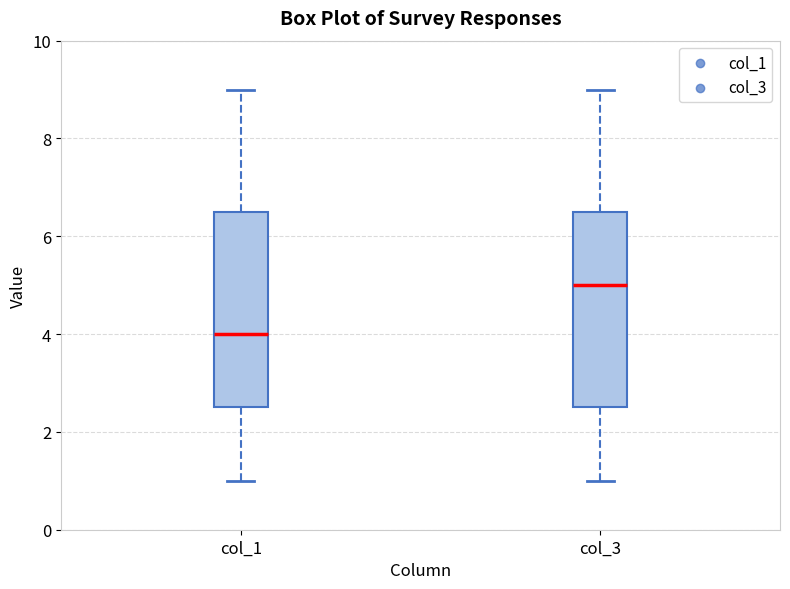

Reading left to right, read every box against the y-axis: the position of its median line, the range the box covers, and the ends of its whiskers. The values are not printed on the chart, so give them approximately, as read against the axis.

col_1: median 4.0, box 2.6 to 6.6, whiskers 1.0 to 9.0
col_3: median 5.0, box 2.6 to 6.6, whiskers 1.0 to 9.0